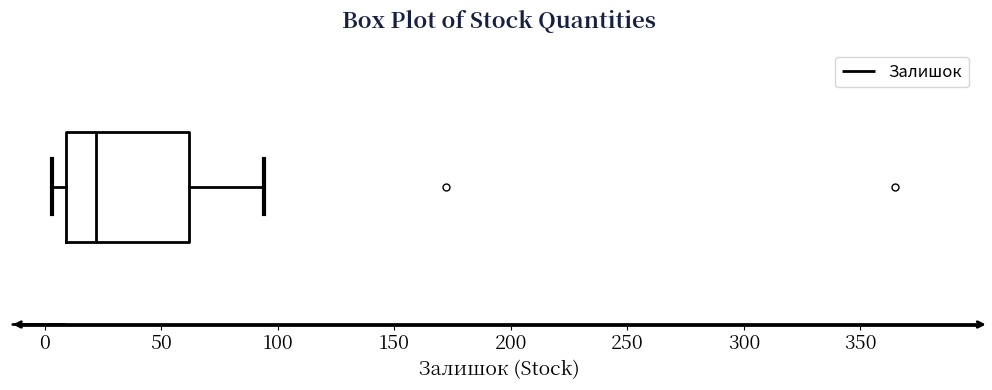

Read this box plot against the x-axis: the position of the median line, the range covered by the box, and the ends of both whiskers. The values are not printed on the chart, so give them approximately, as read against the axis.

median 20, box 10 to 60, whiskers 5 to 95